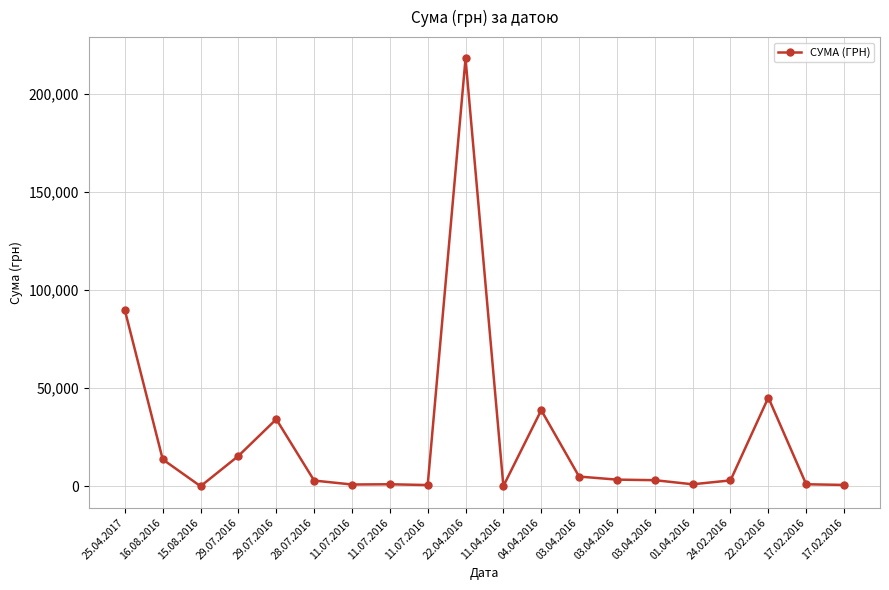

Where is the data nearest to the value 109032?

25.04.2017